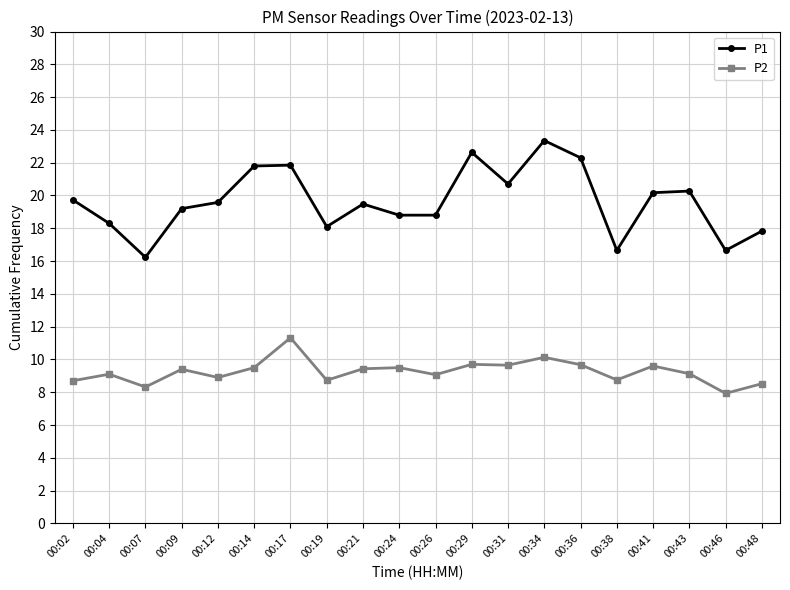

What is the value of the P2 point at the 17th from the left?

9.6